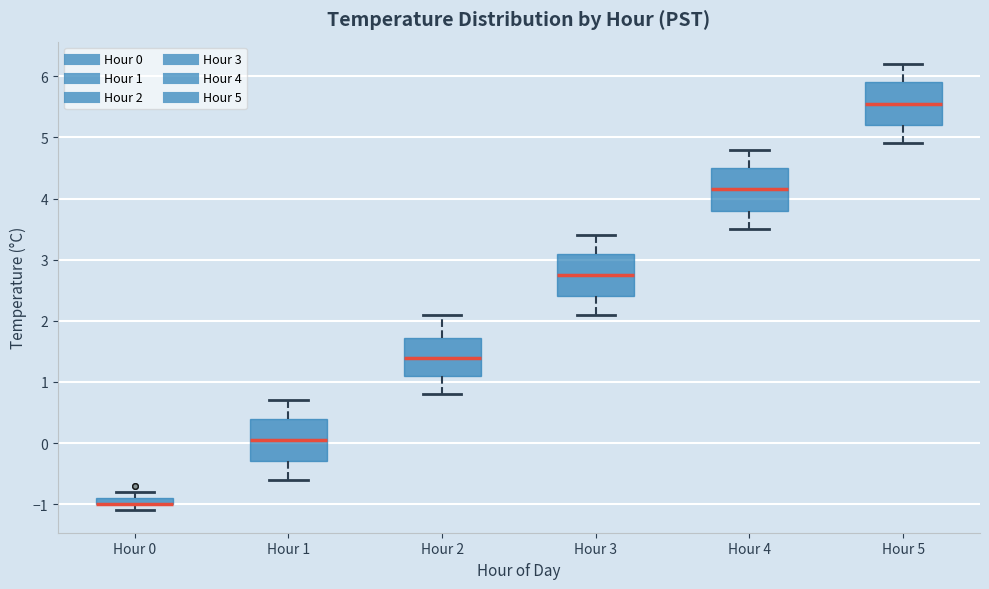

Where does the median line of the box for Hour 5 sit on the y-axis? The values are not printed on the chart, so give them approximately, as read against the axis.

5.6